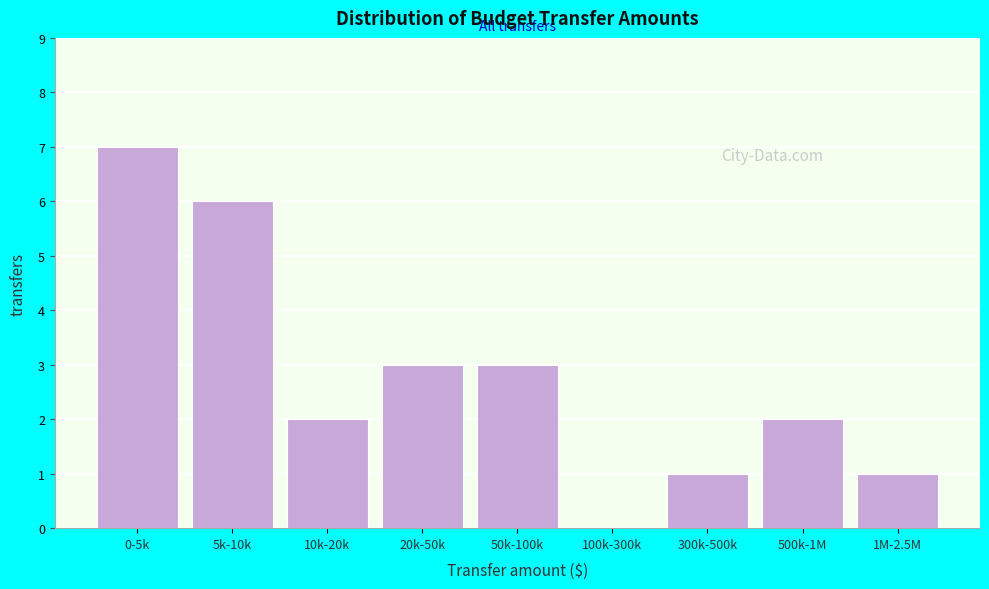

Reading right to left, extract all data points from this chart.

1M-2.5M=1	500k-1M=2	300k-500k=1	100k-300k=0	50k-100k=3	20k-50k=3	10k-20k=2	5k-10k=6	0-5k=7